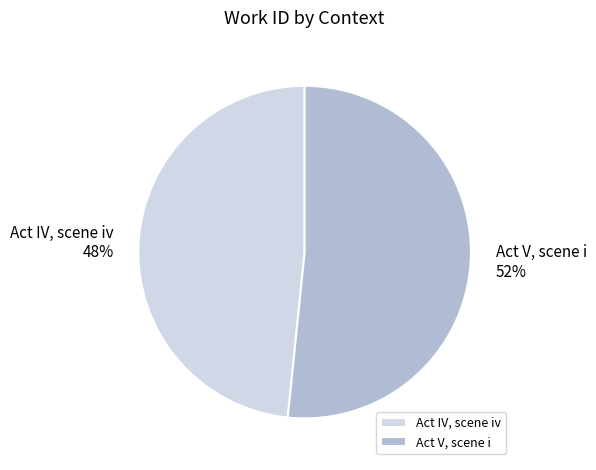

To the nearest percent, what is the combined percentage of Act IV, scene iv and Act V, scene i?

100%